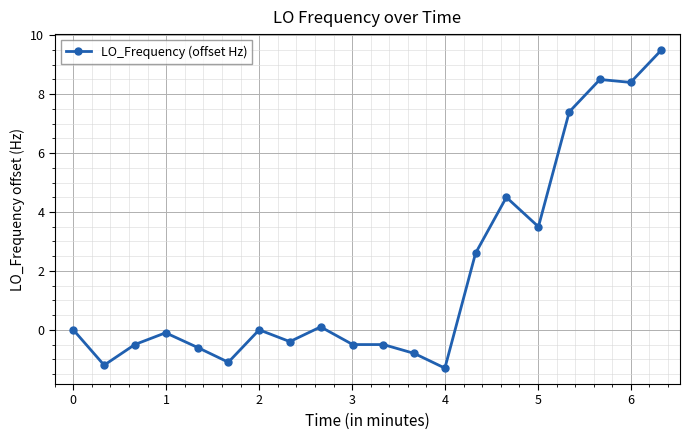

What is the smallest value displayed?

-1.3